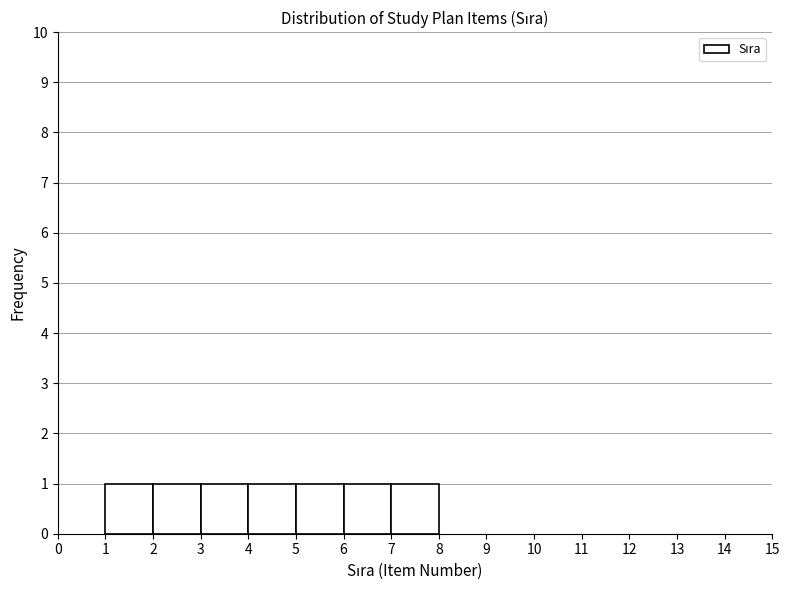

What is the height of the bar covering 6 to 7 on the x-axis? The values are not printed on the chart, so give them approximately, as read against the axis.

1